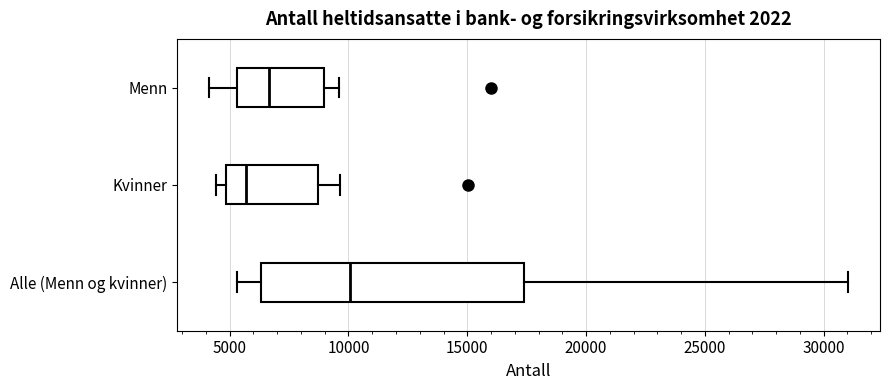

Which box's median line is the furthest to the left?

Kvinner